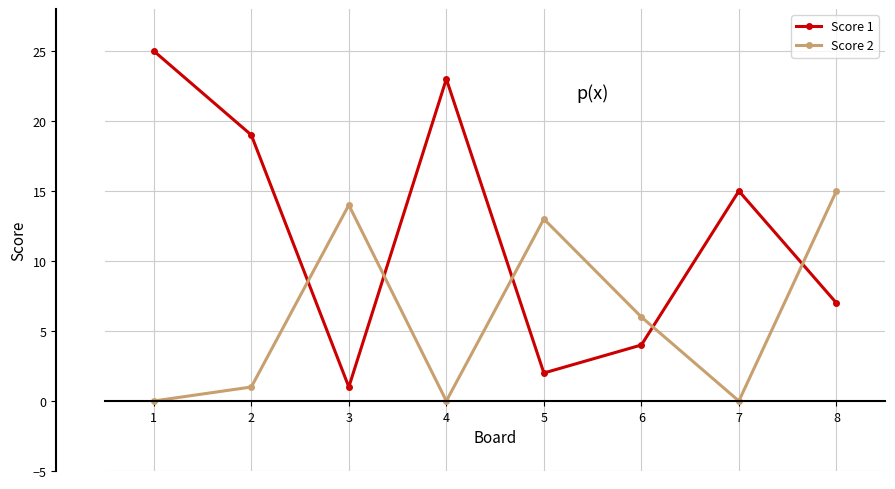

The value of Score 2 at 7 is 0. True or false?

True